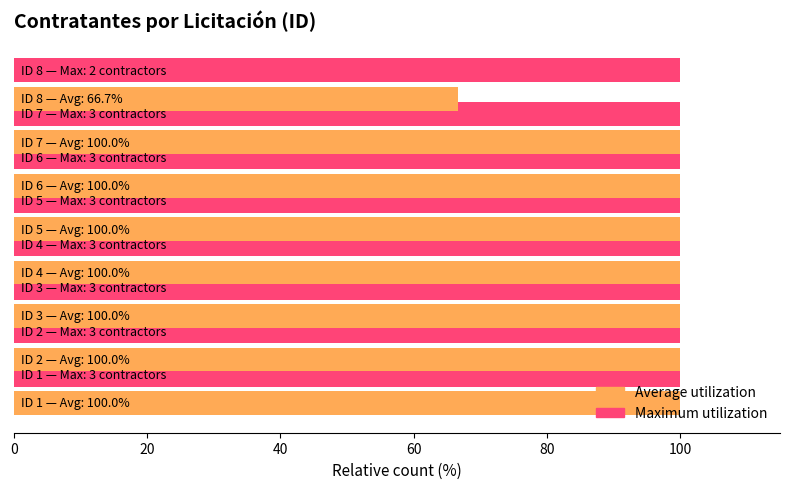

Count the number of data series in this chart.

2